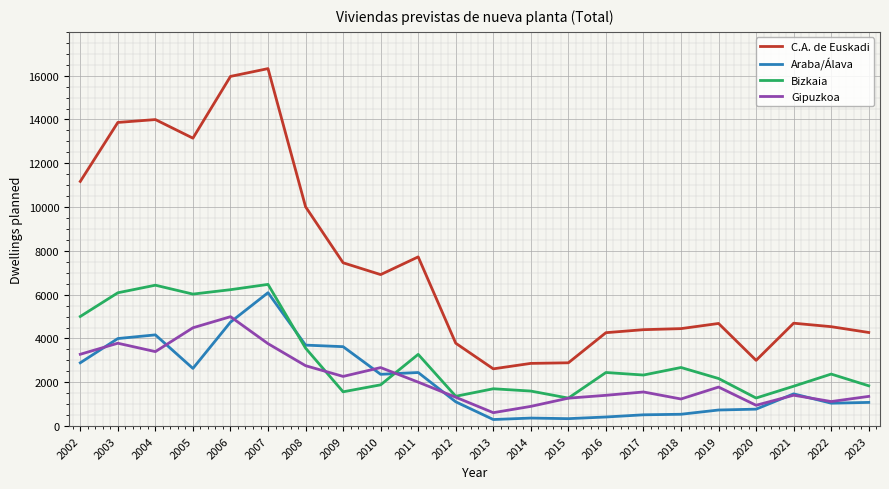

Rank the series at 2004 from highest to lowest value.

C.A. de Euskadi, Bizkaia, Araba/Álava, Gipuzkoa